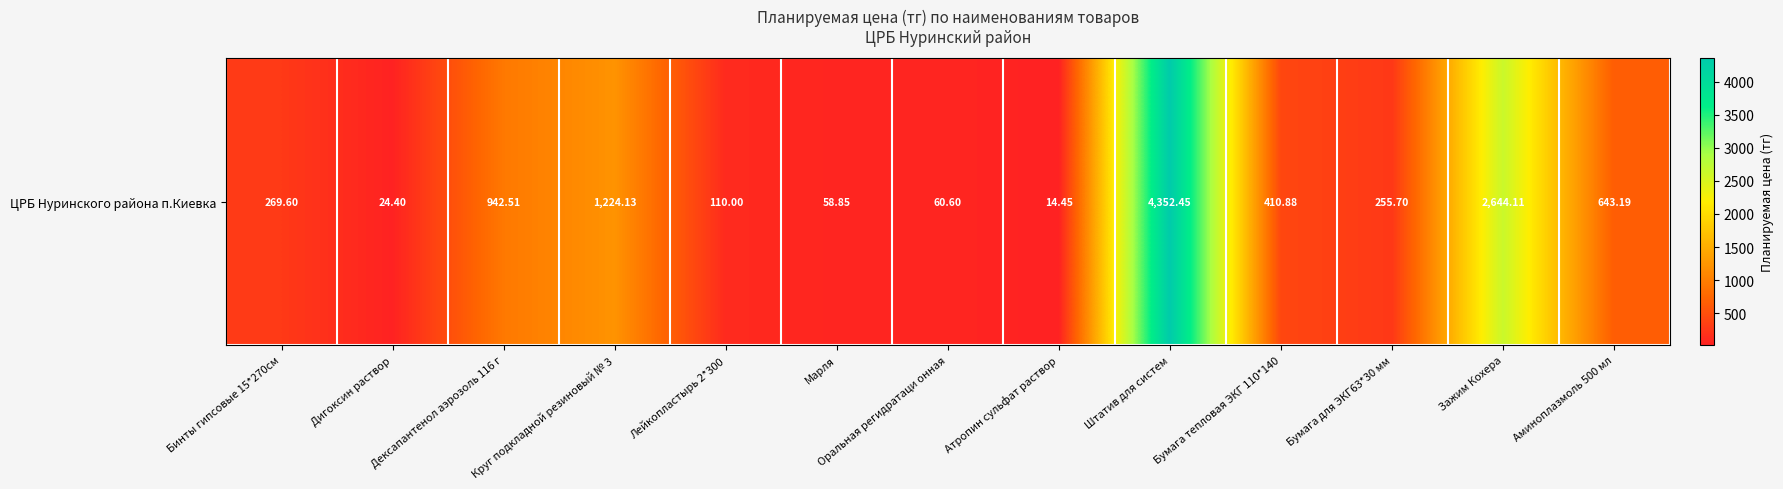

Reading left to right, what are all the values shown in this chart?

Бинты гипсовые 15*270см=269.6	Дигоксин раствор=24.4	Дексапантенол аэрозоль 116 г=942.5	Круг подкладной резиновый № 3=1224.1	Лейкопластырь 2*300=110.0	Марля=58.9	Оральная регидратаци онная=60.6	Атропин сульфат раствор=14.4	Штатив для систем=4352.4	Бумага тепловая ЭКГ 110*140=410.9	Бумага для ЭКГ63*30 мм=255.7	Зажим Кохера=2644.1	Аминоплазмоль 500 мл=643.2